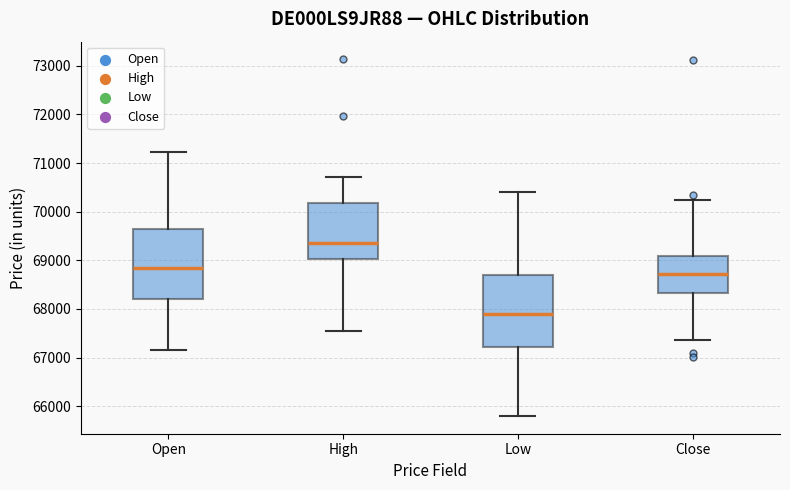

Reading left to right, read every box against the y-axis: the position of its median line, the range the box covers, and the ends of its whiskers. The values are not printed on the chart, so give them approximately, as read against the axis.

Open: median 68800, box 68200 to 69600, whiskers 67200 to 71200
High: median 69400, box 69000 to 70200, whiskers 67500 to 70700
Low: median 67900, box 67200 to 68700, whiskers 65800 to 70400
Close: median 68700, box 68300 to 69100, whiskers 67400 to 70200